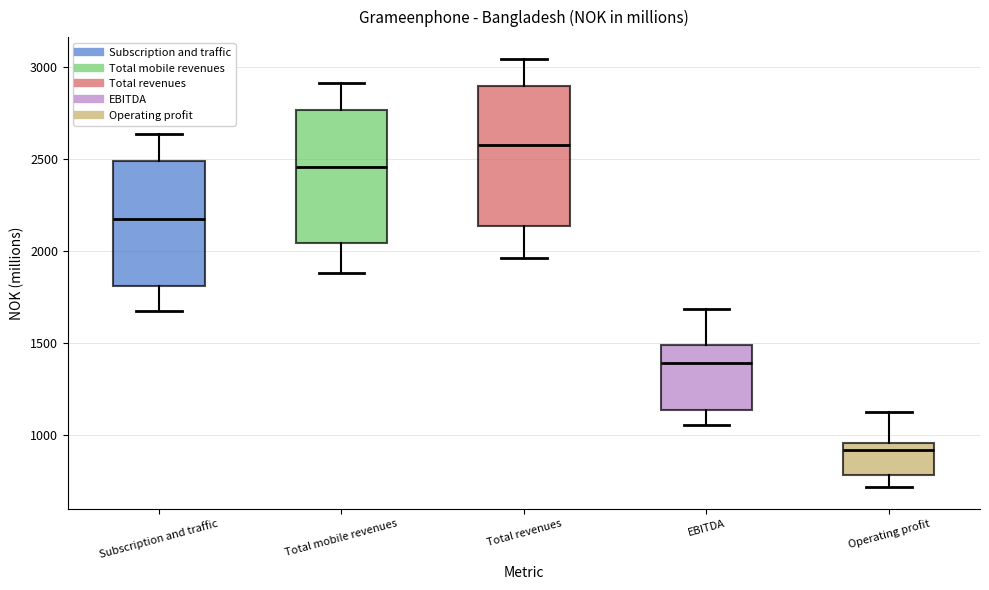

Where is the upper edge of the box for Subscription and traffic on the y-axis? The values are not printed on the chart, so give them approximately, as read against the axis.

2500